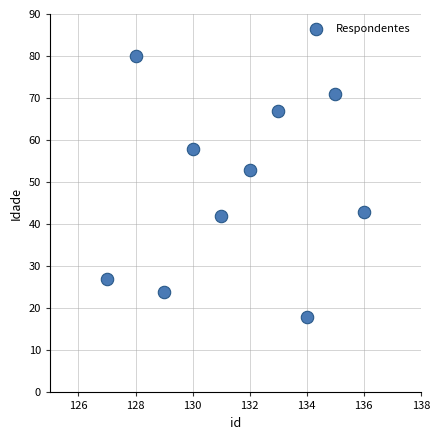

What is the range of X values (max minus min)?

9